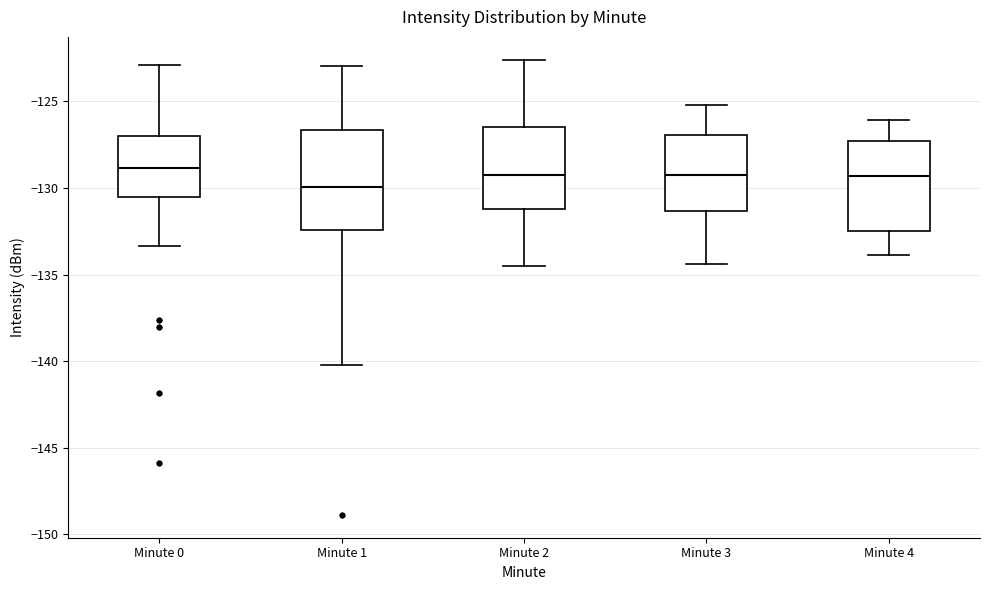

Which box is the tallest, from its lower edge to its upper edge?

Minute 1